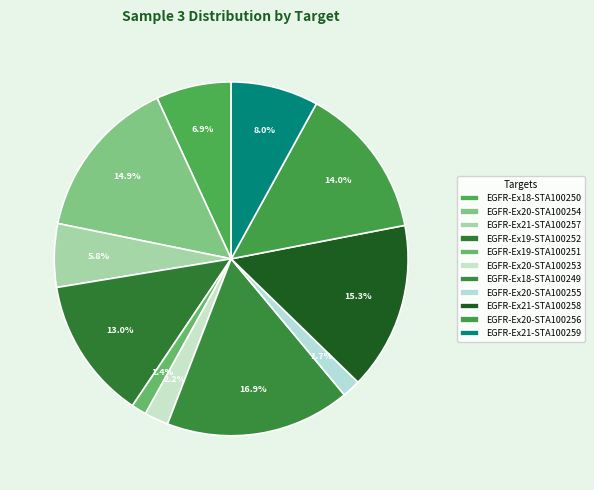

Between EGFR-Ex18-STA100249 and EGFR-Ex20-STA100254, which is larger?

EGFR-Ex18-STA100249